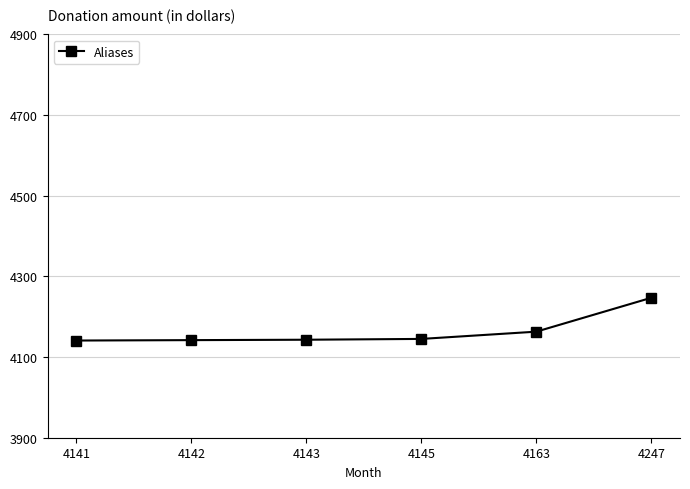

What is the change in value from 4141 to 4163?

+22